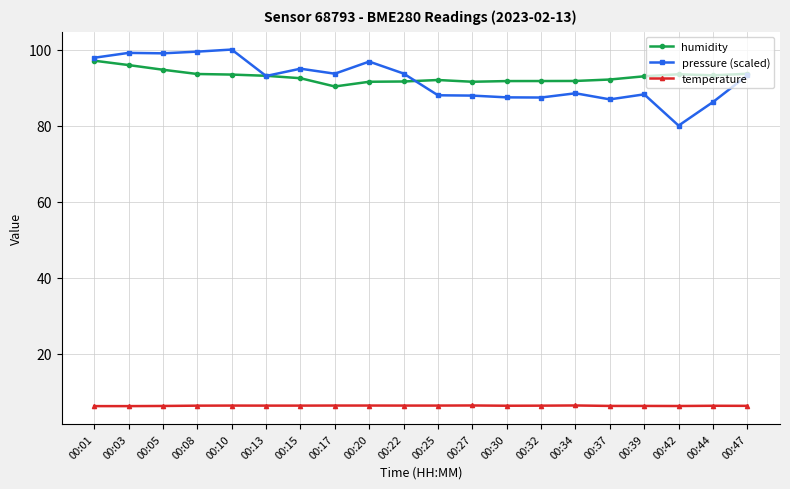

What is the sum of all pressure (scaled) values?

1841.3